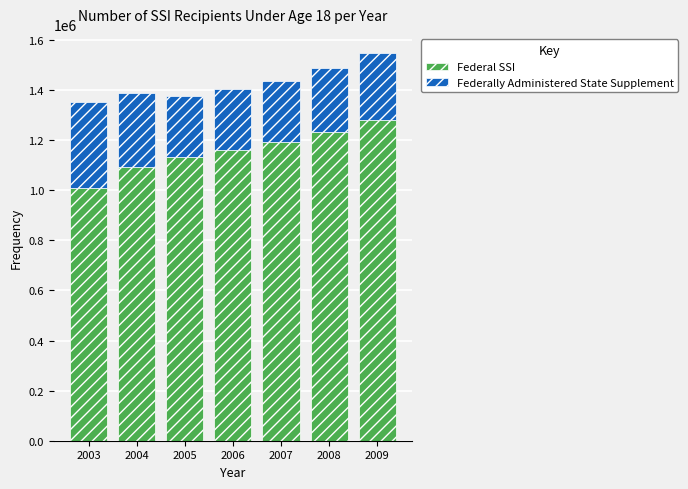

At which category is the sum across all series the highest?

2009